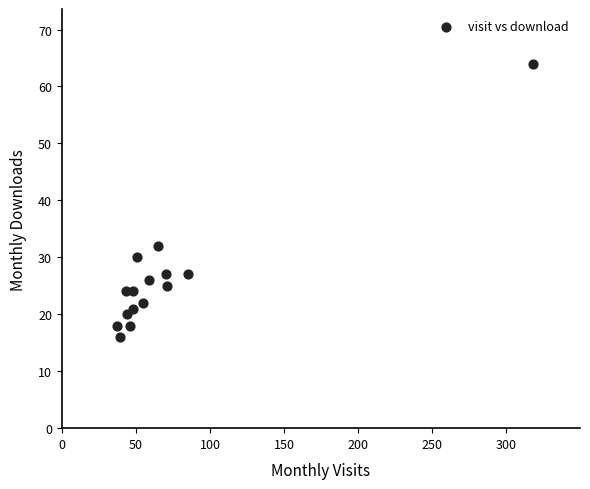

What is the range of X values (max minus min)?

281